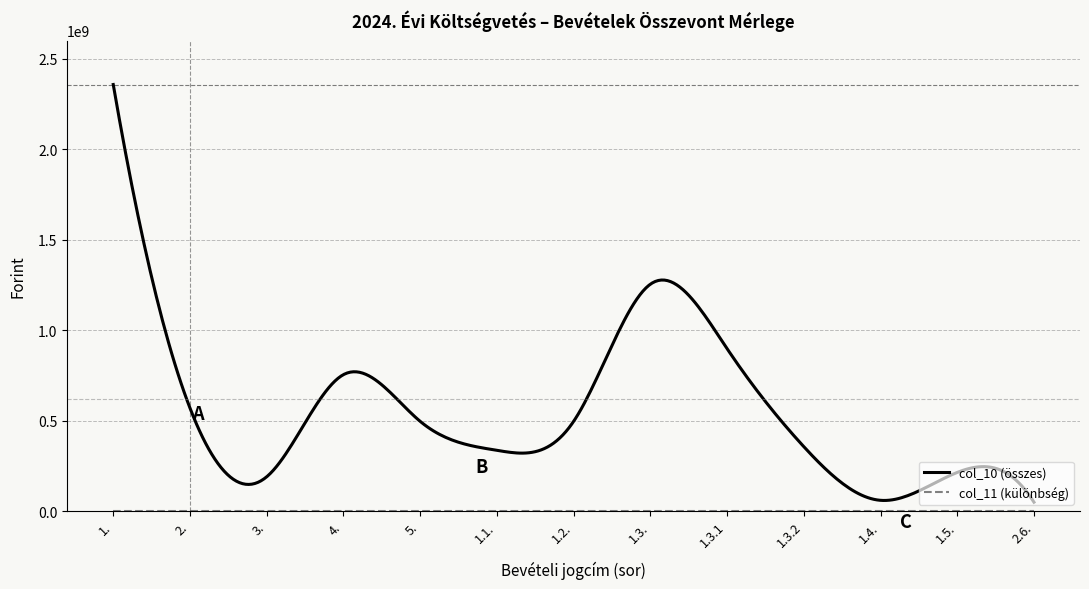

How many categories are shown in the chart?

300